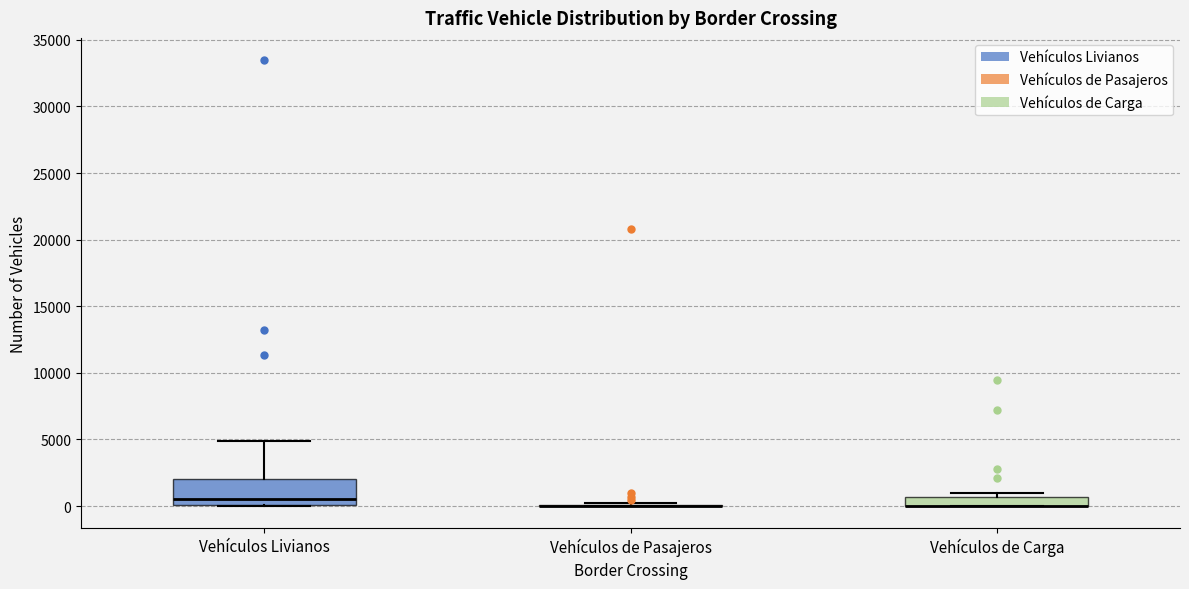

Where is the lower edge of the box for Vehículos Livianos on the y-axis? The values are not printed on the chart, so give them approximately, as read against the axis.

0